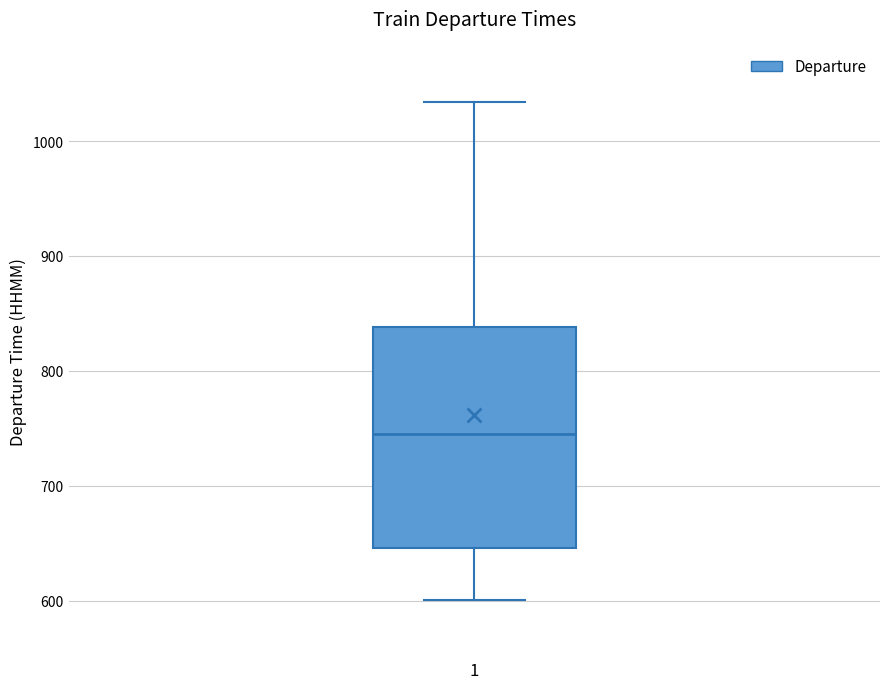

Read this box plot against the y-axis: the position of the median line, the range covered by the box, and the ends of both whiskers. The values are not printed on the chart, so give them approximately, as read against the axis.

median 750, box 650 to 840, whiskers 600 to 1030